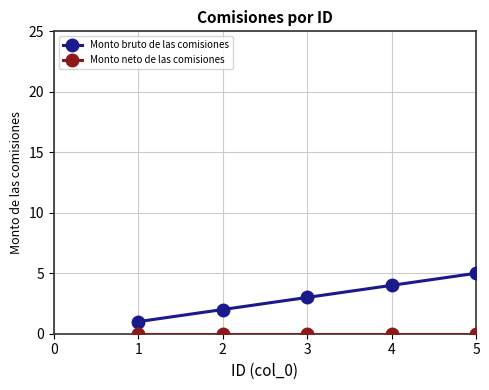

Which label corresponds to the largest value in the chart?

5